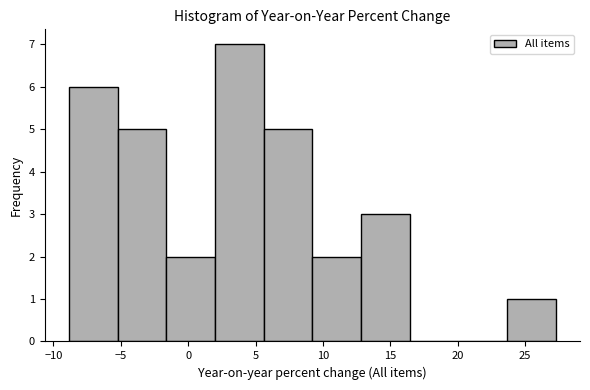

Reading left to right, list every bar in this chart as the range it spans on the x-axis followed by its height. Neither the bar edges nor the heights are printed on the chart, so give them approximately, as read against the axes.

-9.0 to -5.0: 6
-5.0 to -1.5: 5
-1.5 to 2.0: 2
2.0 to 5.5: 7
5.5 to 9.0: 5
9.0 to 13.0: 2
13.0 to 16.5: 3
16.5 to 20.0: 0
20.0 to 23.5: 0
23.5 to 27.5: 1